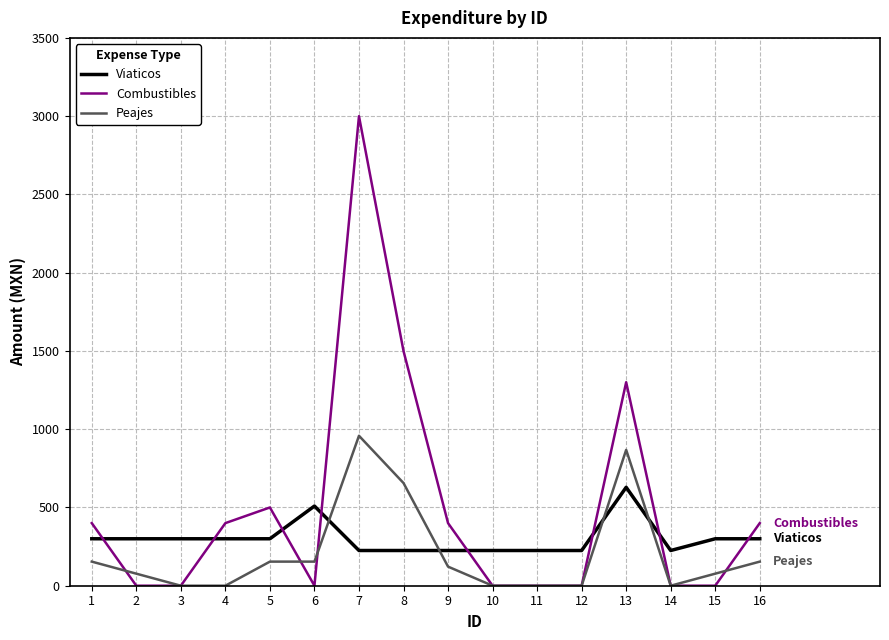

True or false: Peajes has a value of 122.0 at 9.

True